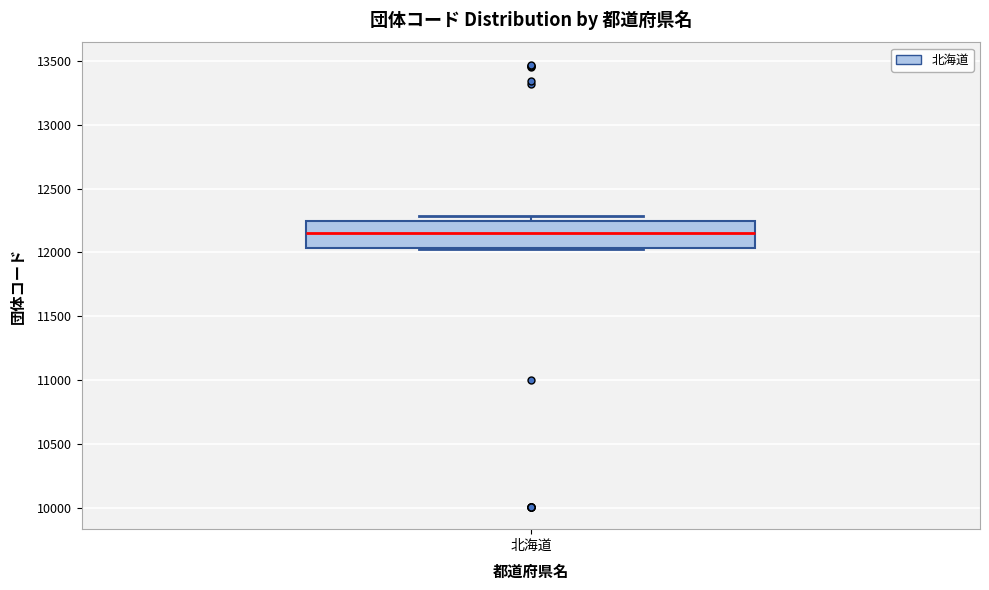

Where is the lower edge of the box for 北海道 on the y-axis? The values are not printed on the chart, so give them approximately, as read against the axis.

12050